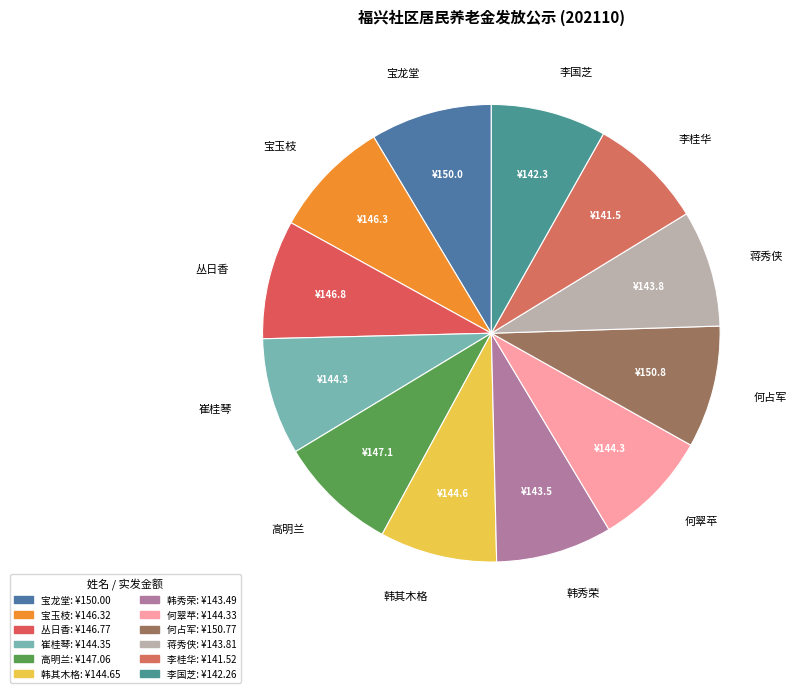

Do 何占军 and 蒋秀侠 together represent more than half of the pie?

No